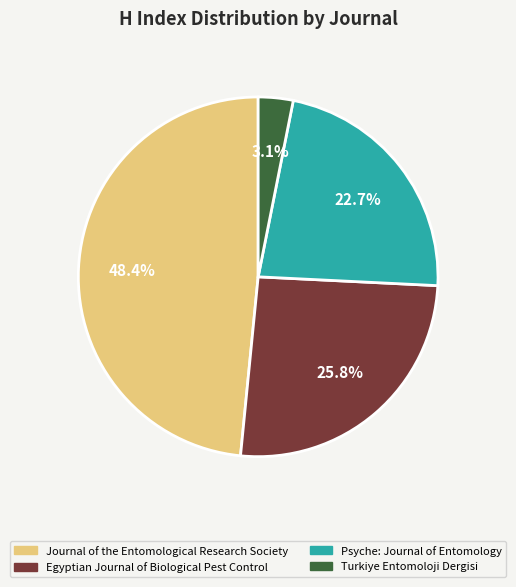

Which has a higher value, Journal of the Entomological Research Society or Egyptian Journal of Biological Pest Control?

Journal of the Entomological Research Society